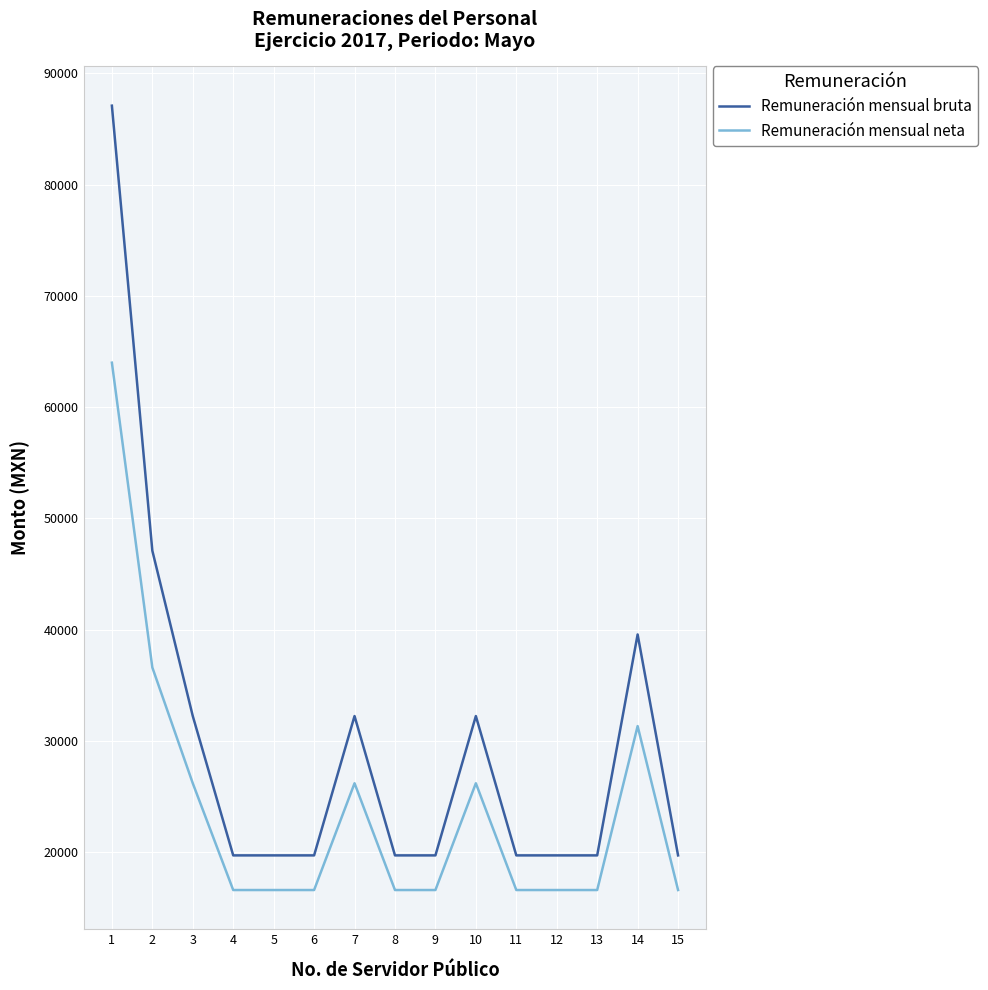

True or false: Remuneración mensual neta has more than 0 interior local peaks.

True